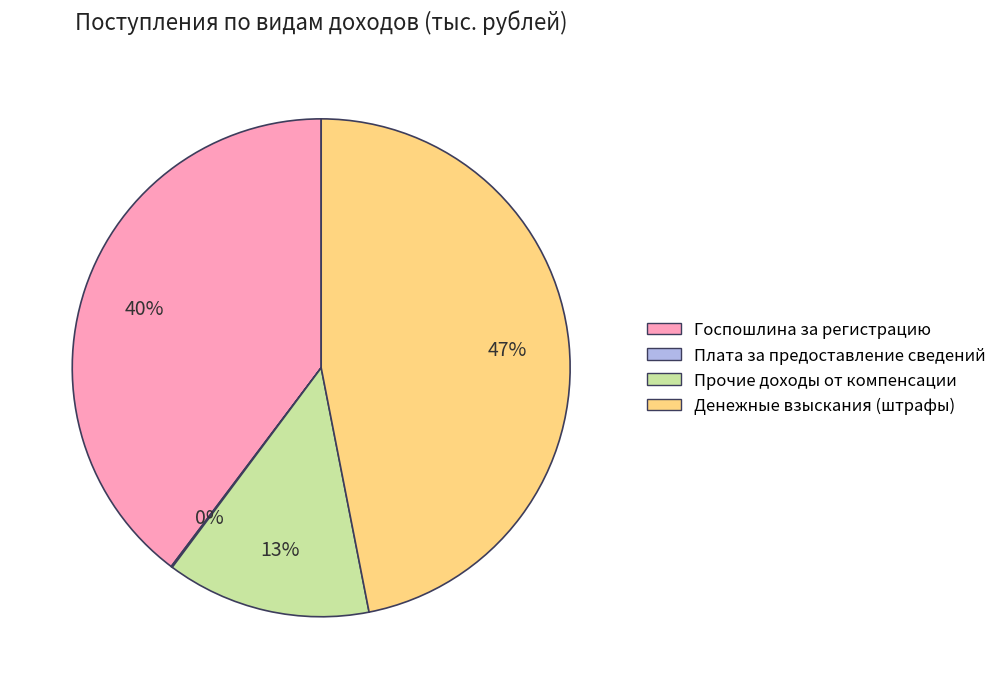

Is there a majority slice in this chart?

No